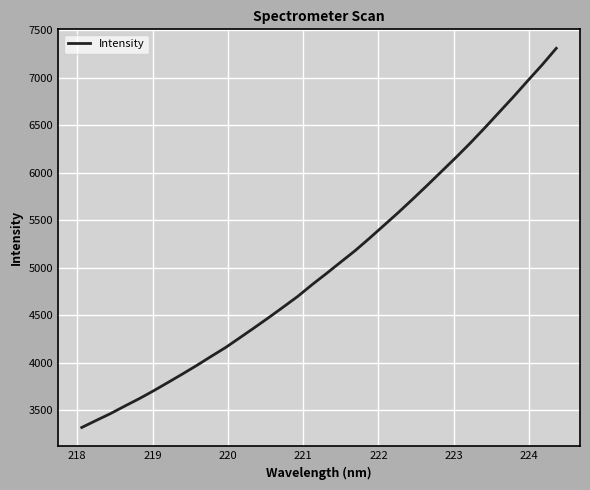

What is the minimum value shown in the chart?

3321.4